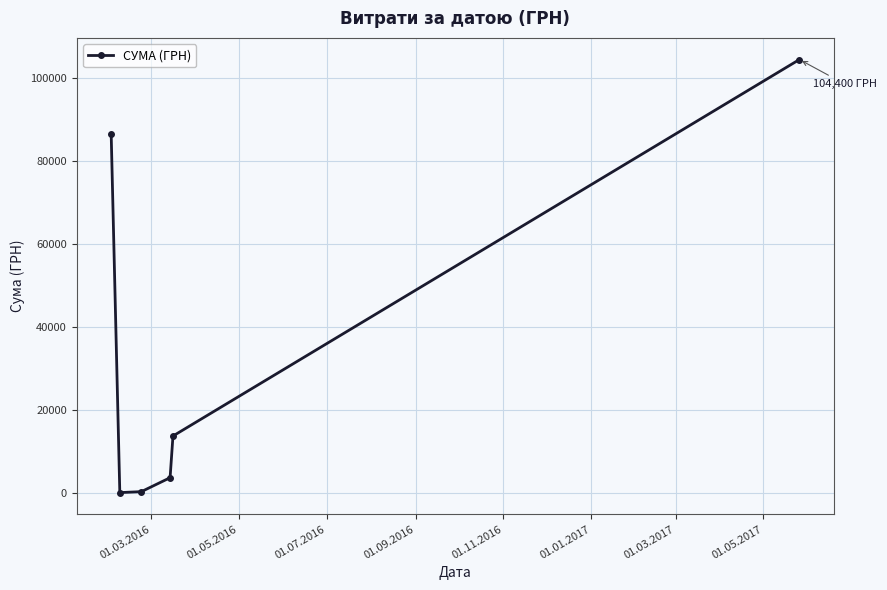

What is the maximum value shown in the chart?

104400.0